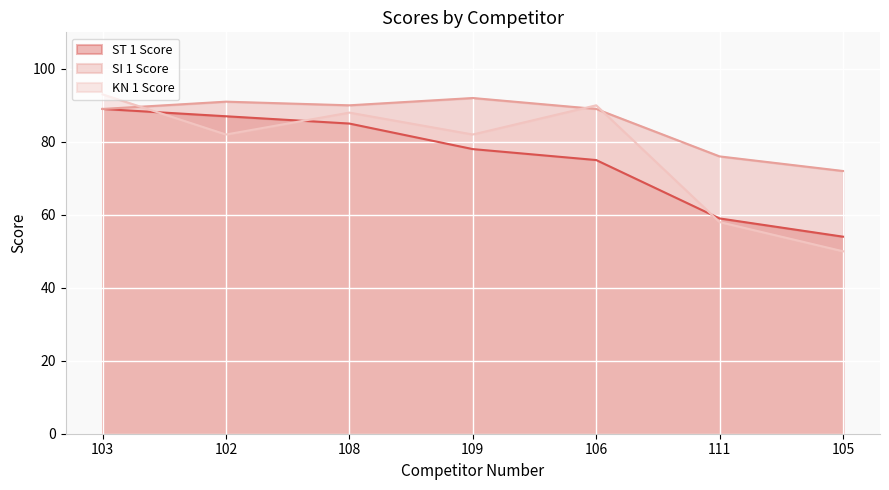

What is the sum of the KN 1 Score values at 108 and 106?

178